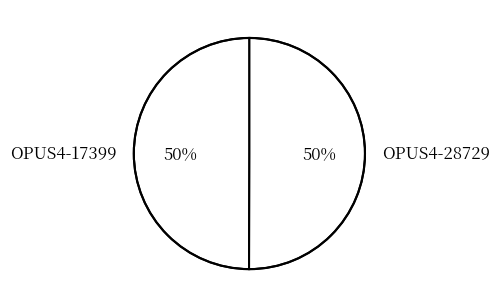

What percentage is the OPUS4-28729 slice, to the nearest percent?

50%